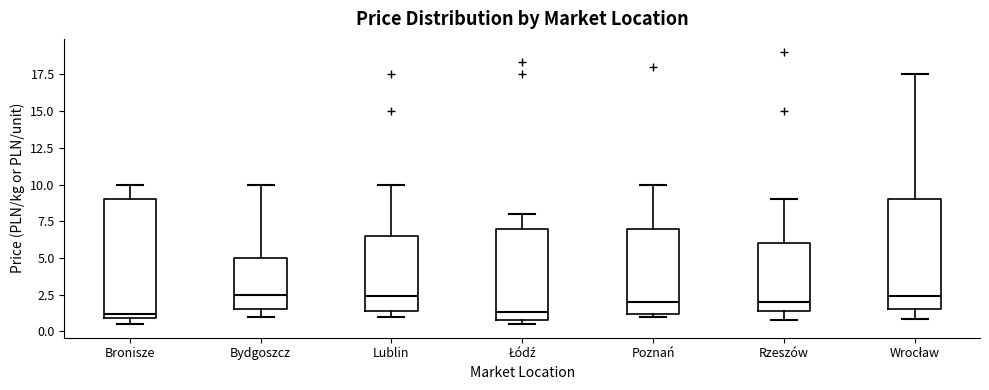

Reading left to right, read every box against the y-axis: the position of its median line, the range the box covers, and the ends of its whiskers. The values are not printed on the chart, so give them approximately, as read against the axis.

Bronisze: median 1.0 (just above the box's lower edge), box 1.0 to 9.0, whiskers 0.5 to 10.0
Bydgoszcz: median 2.5, box 1.5 to 5.0, whiskers 1.0 to 10.0
Lublin: median 2.5, box 1.5 to 6.5, whiskers 1.0 to 10.0
Łódź: median 1.5, box 1.0 to 7.0, whiskers 0.5 to 8.0
Poznań: median 2.0, box 1.0 to 7.0, whiskers 1.0 (just below the box's lower edge) to 10.0
Rzeszów: median 2.0, box 1.5 to 6.0, whiskers 1.0 to 9.0
Wrocław: median 2.5, box 1.5 to 9.0, whiskers 1.0 to 17.5